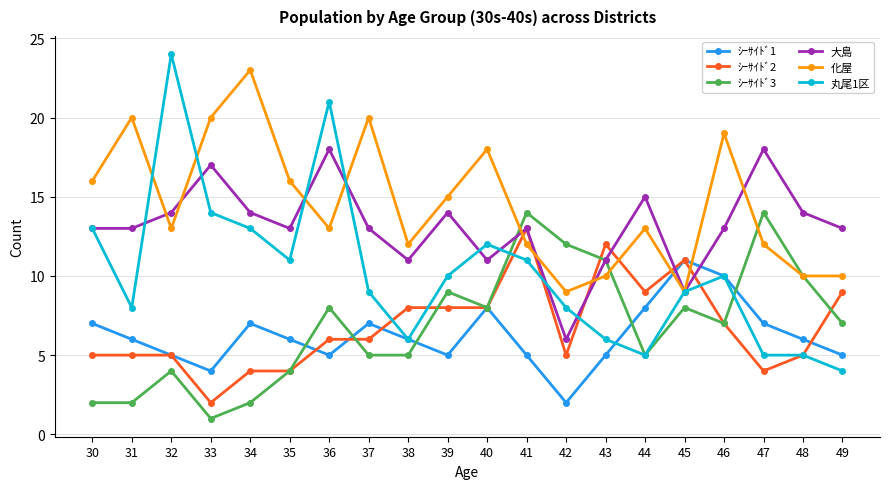

Where is the first local maximum for 丸尾1区?

32